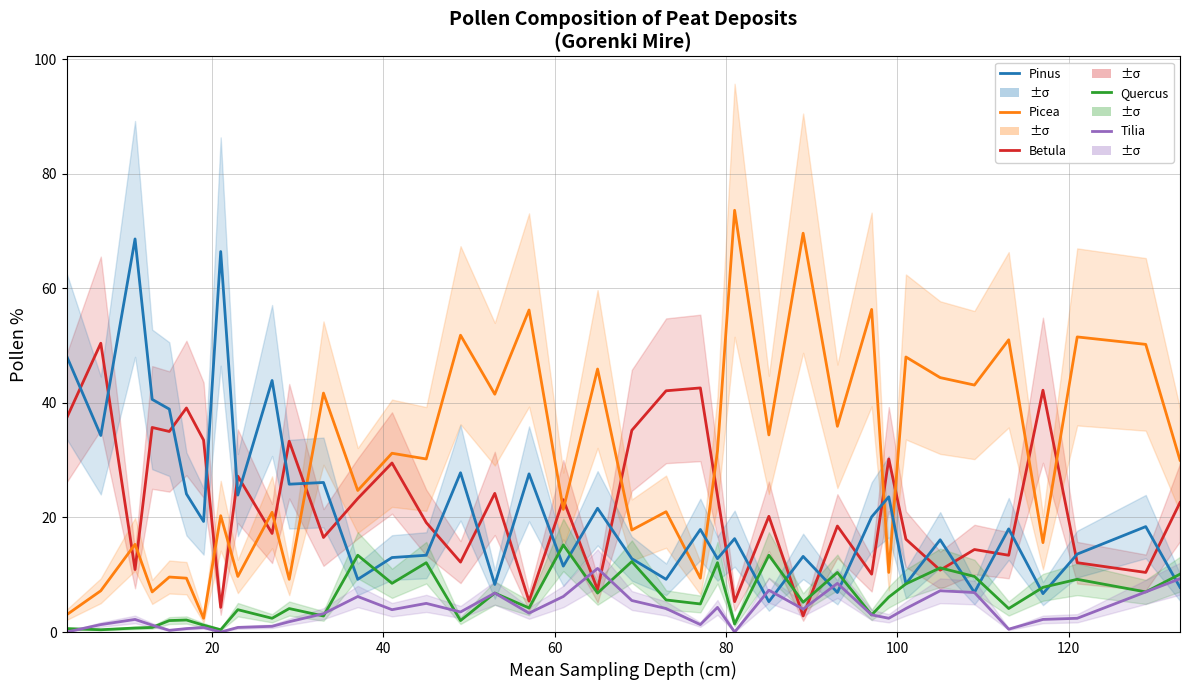

Is the value of Pinus at 31 greater than the value of Quercus at 80?

Yes